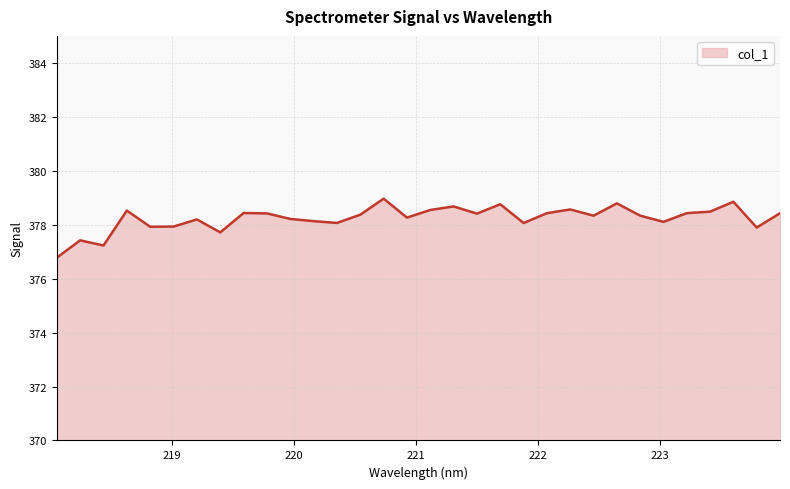

What is the smallest value displayed?

376.8